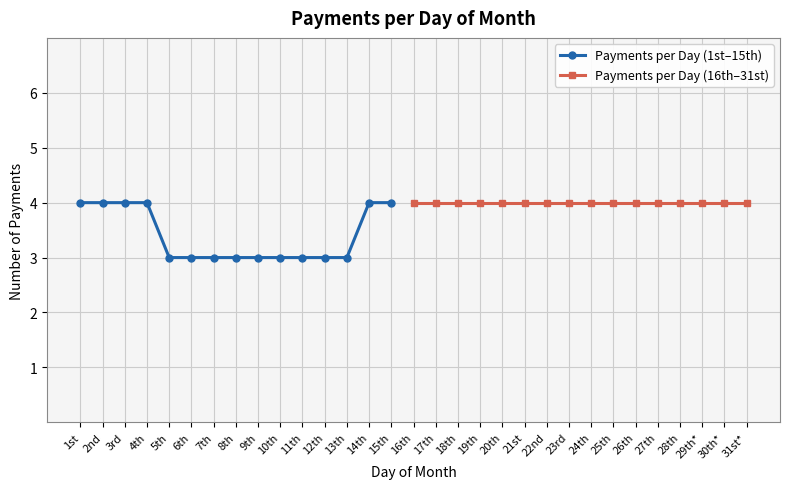

List the labels in order of value, smallest first.

5th, 6th, 7th, 8th, 9th, 10th, 11th, 12th, 13th, 1st, 2nd, 3rd, 4th, 14th, 15th